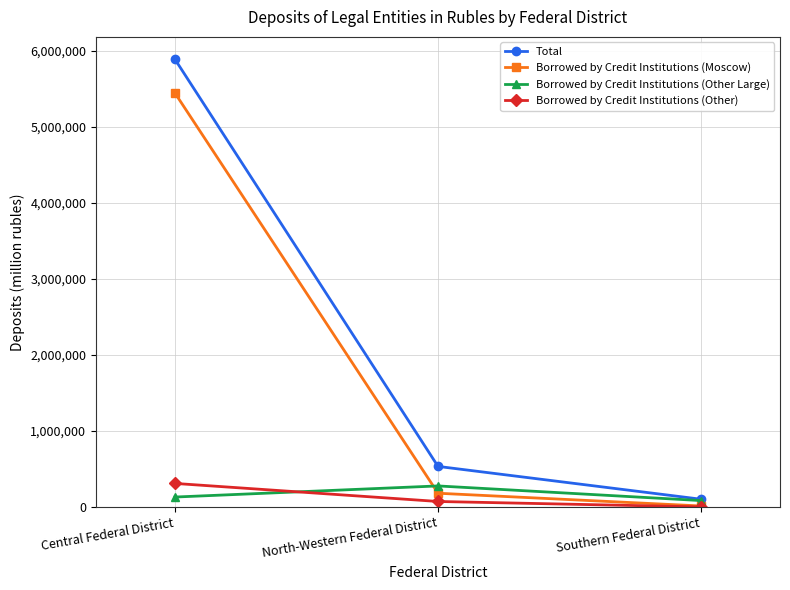

How many values in the Total series are below 535413?

1